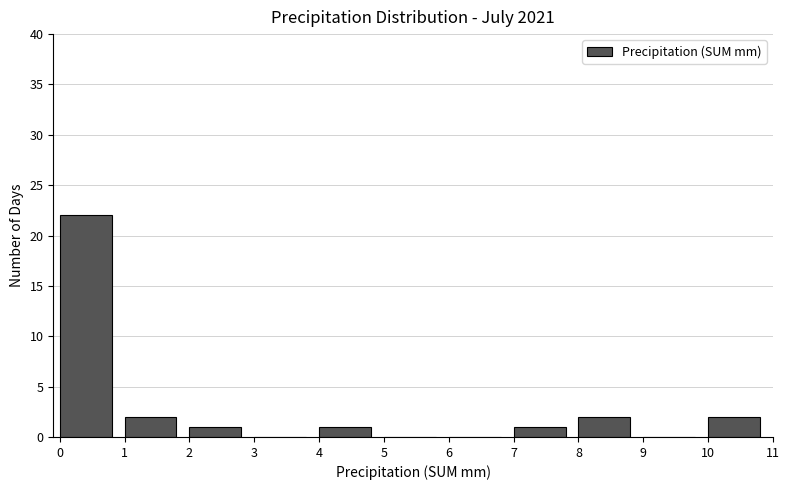

How tall is the bar that spans 8 to 9 on the x-axis? The values are not printed on the chart, so give them approximately, as read against the axis.

2